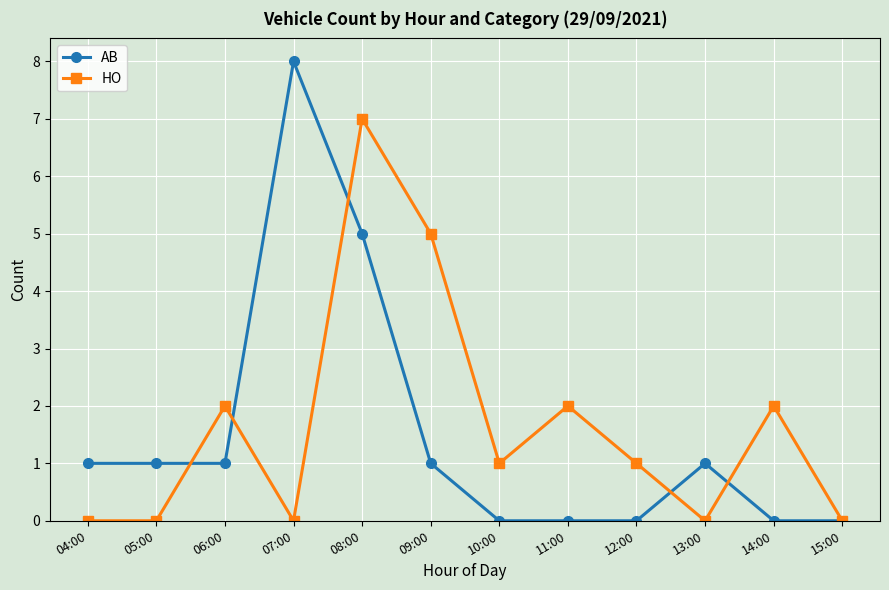

Reading right to left, extract all data points from this chart.

AB: 15:00=0	14:00=0	13:00=1	12:00=0	11:00=0	10:00=0	09:00=1	08:00=5	07:00=8	06:00=1	05:00=1	04:00=1
HO: 15:00=0	14:00=2	13:00=0	12:00=1	11:00=2	10:00=1	09:00=5	08:00=7	07:00=0	06:00=2	05:00=0	04:00=0